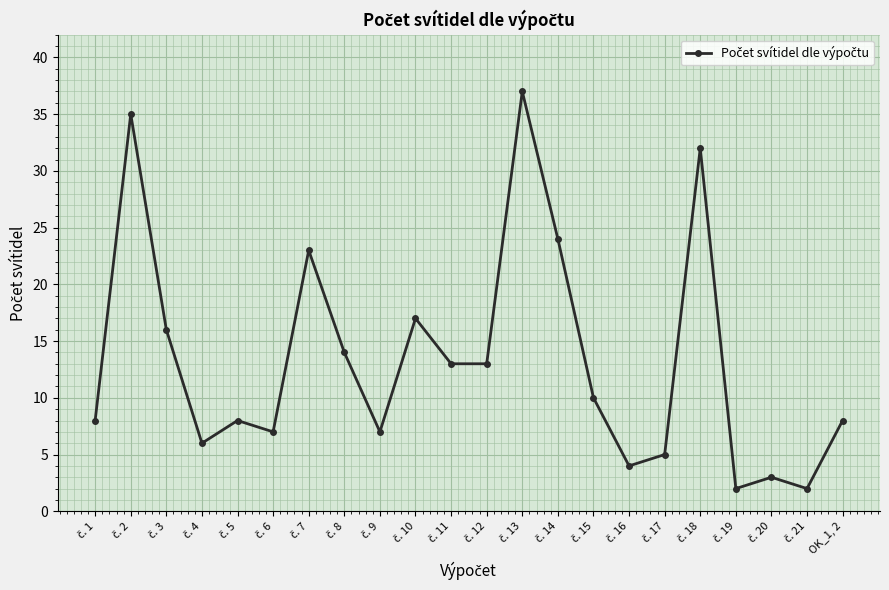

What is the value of the 6th point from the left?

7